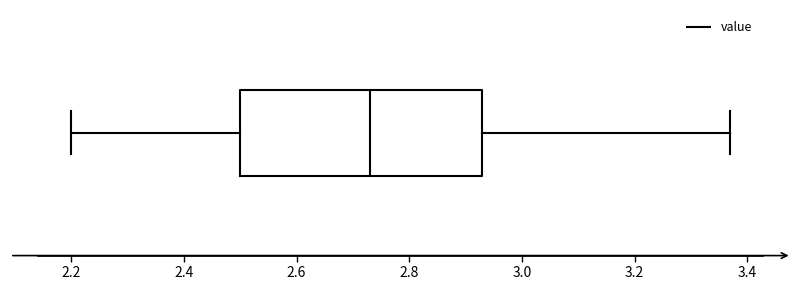

Read this box plot against the x-axis: the position of the median line, the range covered by the box, and the ends of both whiskers. The values are not printed on the chart, so give them approximately, as read against the axis.

median 2.74, box 2.50 to 2.94, whiskers 2.20 to 3.38